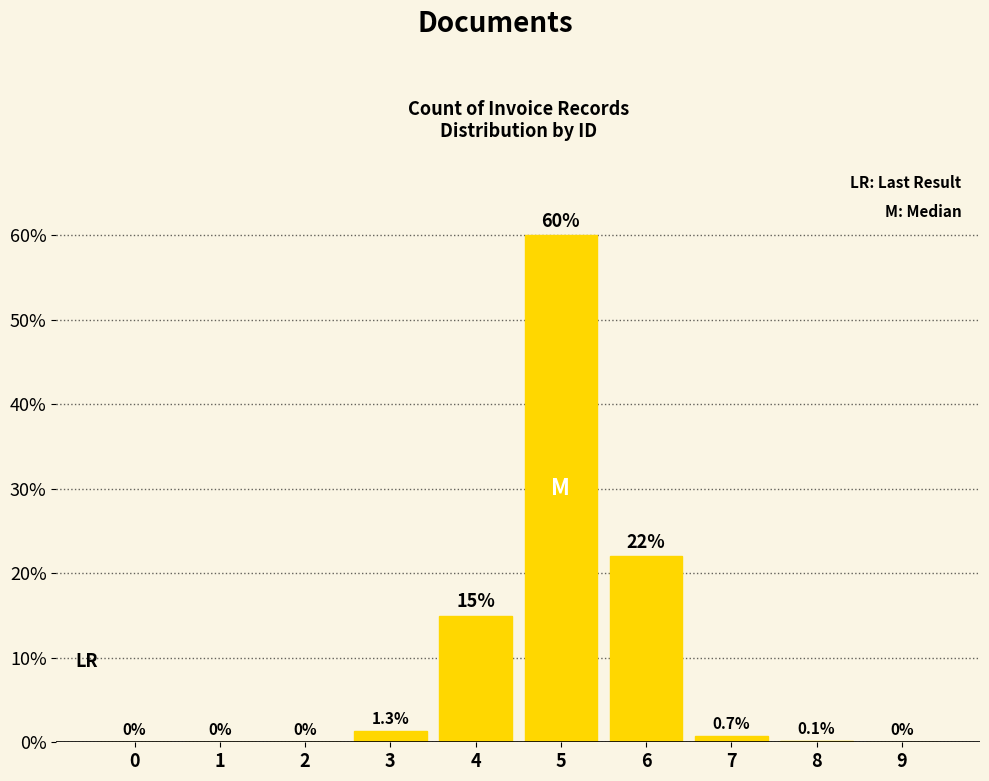

How many values exceed 0?

6